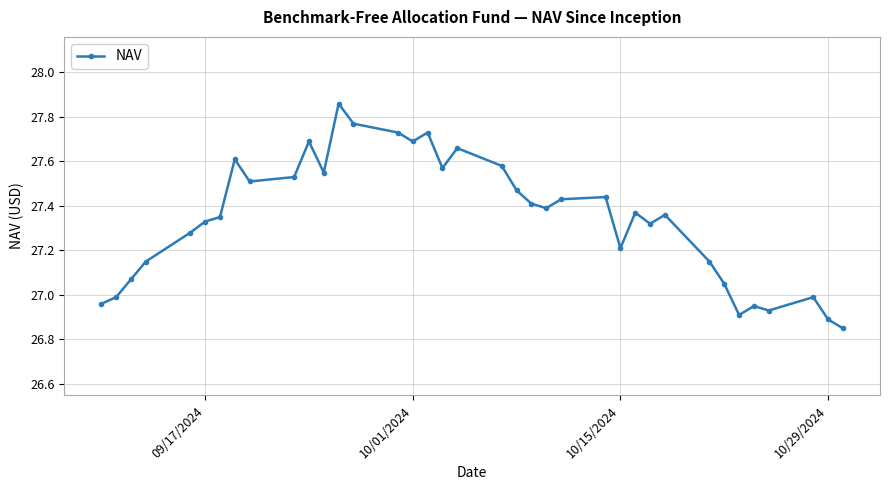

How many lines are shown in the chart?

1